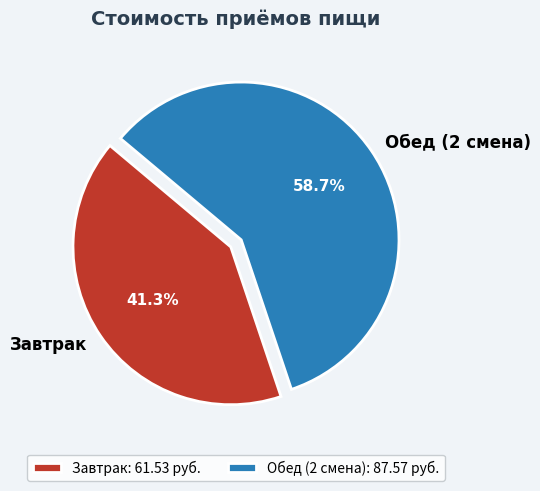

Is there any slice that represents more than half of the pie?

Yes